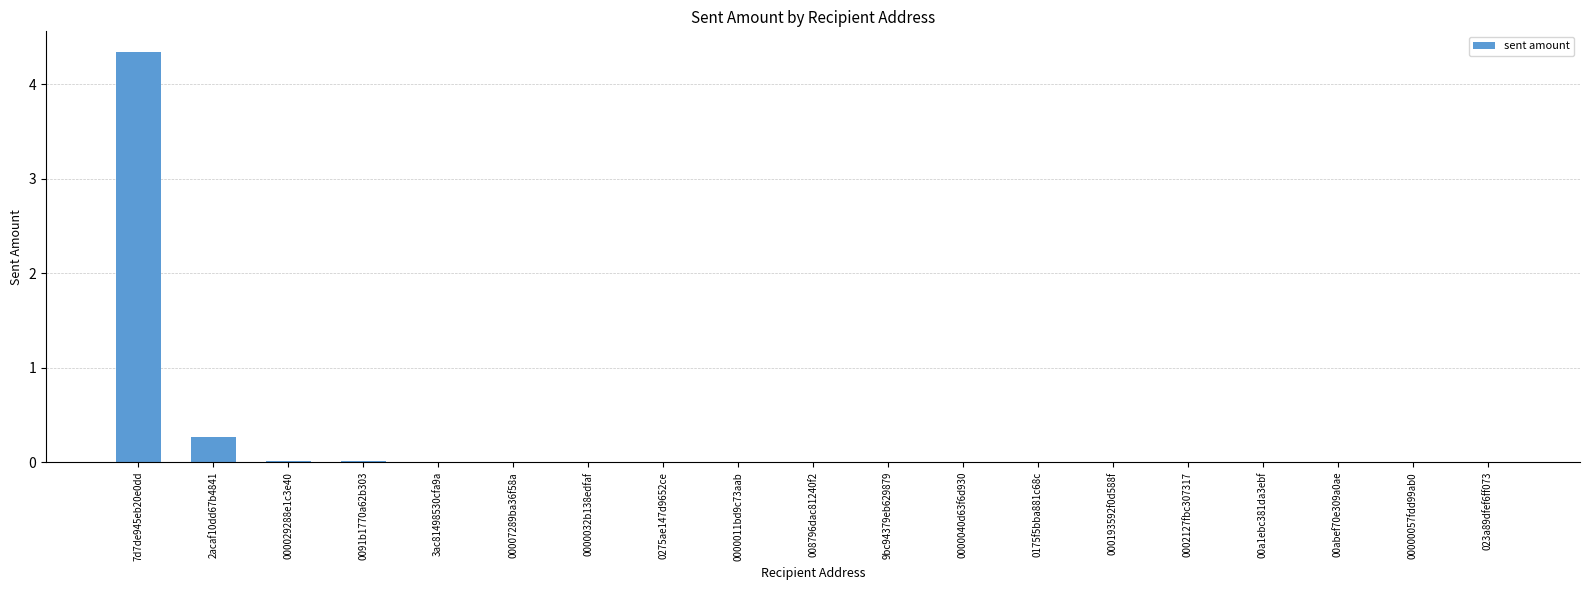

Is it true that the value at 7d7de945eb20e0dd is 6.0?

False